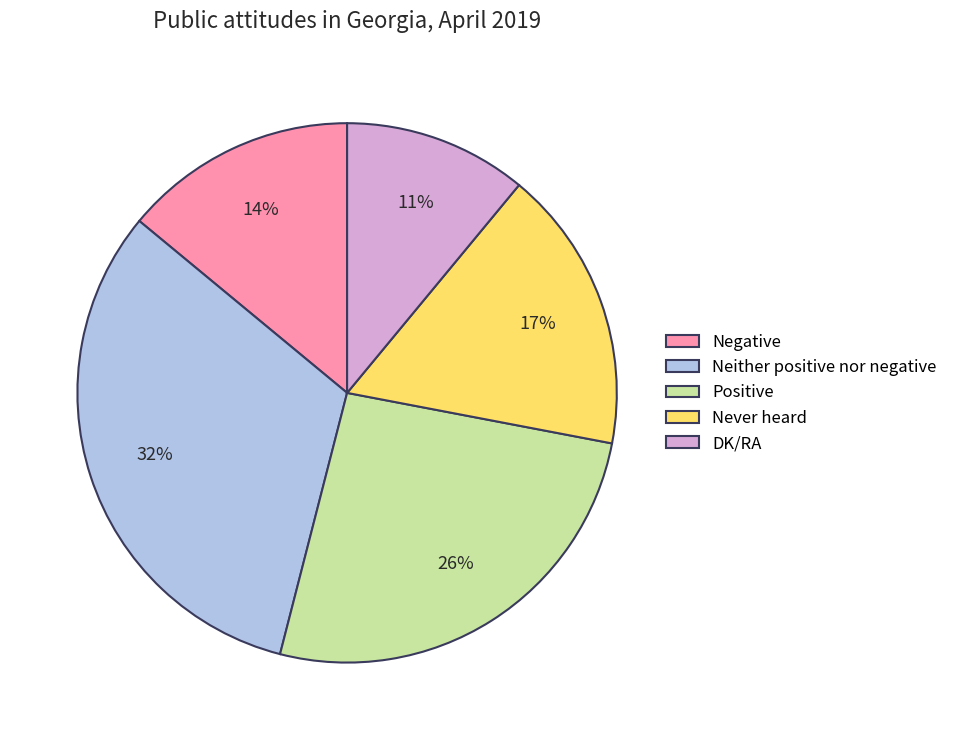

What percentage is the Positive slice, to the nearest percent?

26%